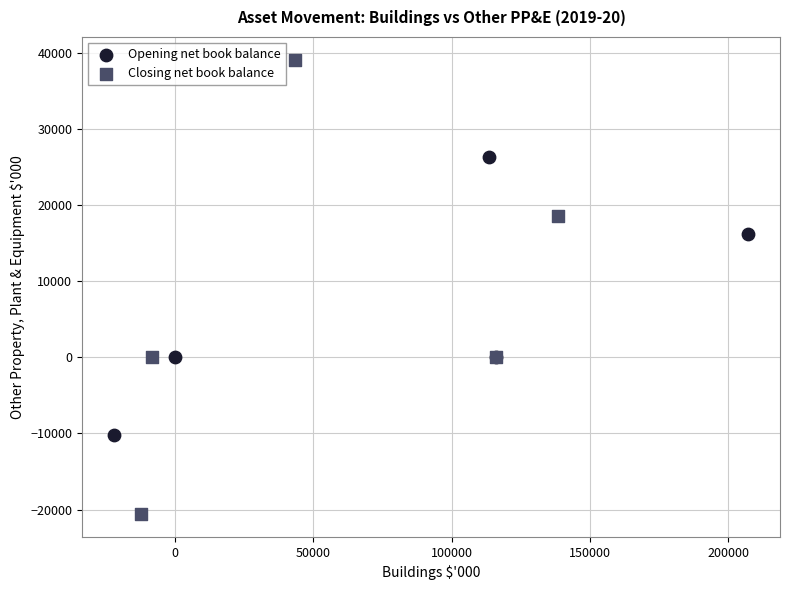

Which series contains the lowest Y value?

Closing net book balance